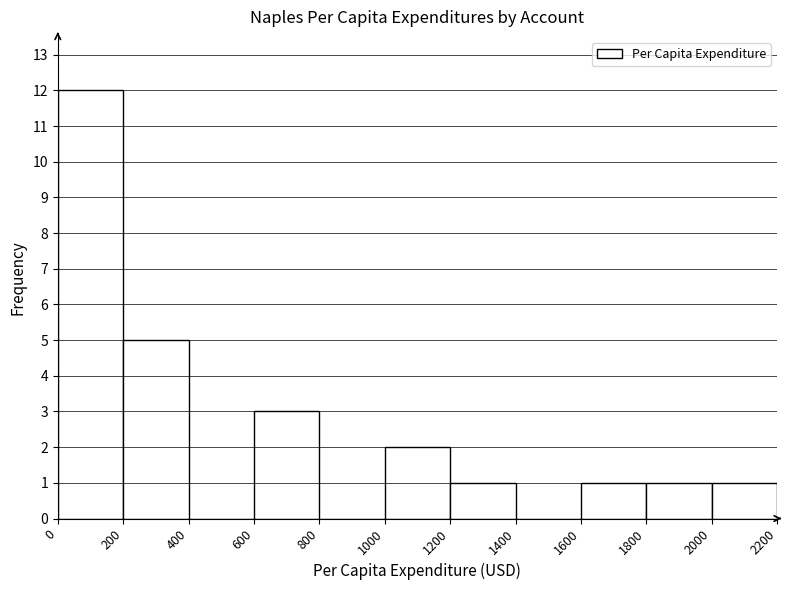

What is the height of the bar covering 1600 to 1800 on the x-axis? The values are not printed on the chart, so give them approximately, as read against the axis.

1